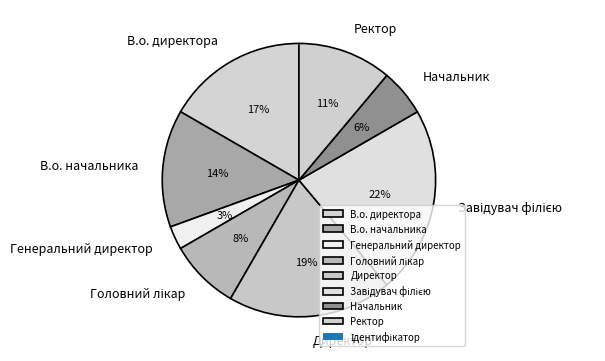

To the nearest percent, what percentage of the pie is Ректор?

11%